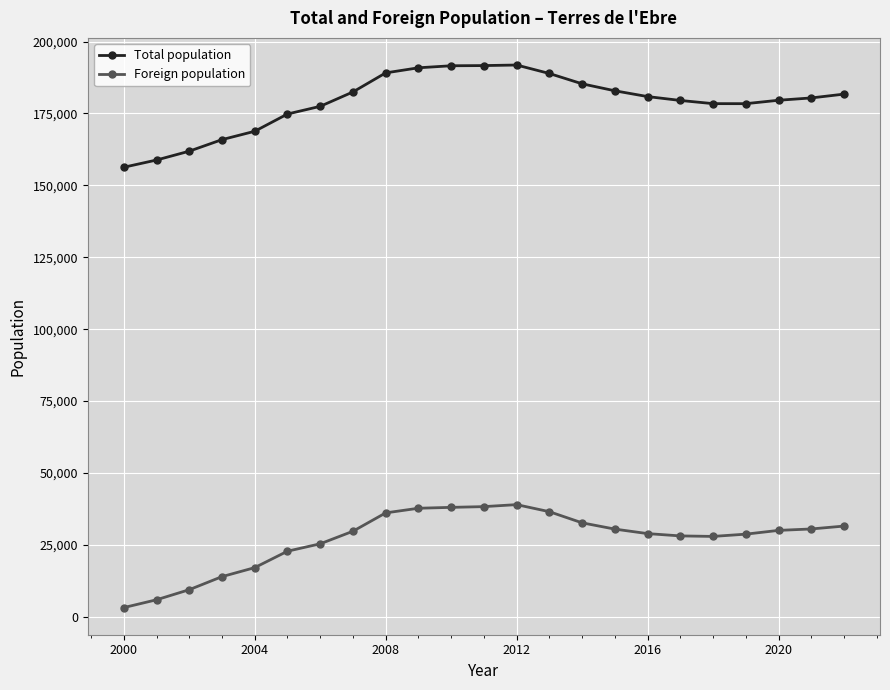

What is the maximum value shown in the chart?

191826